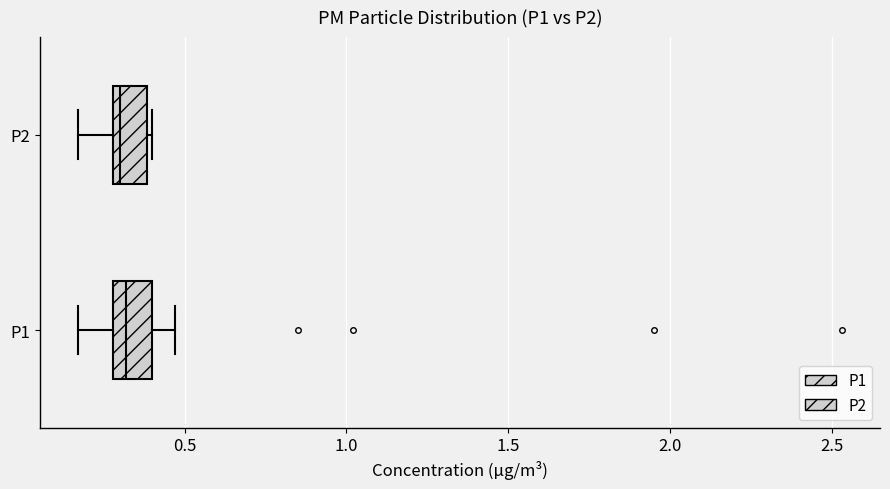

Where is the left edge of the box for P2 on the x-axis? The values are not printed on the chart, so give them approximately, as read against the axis.

0.30